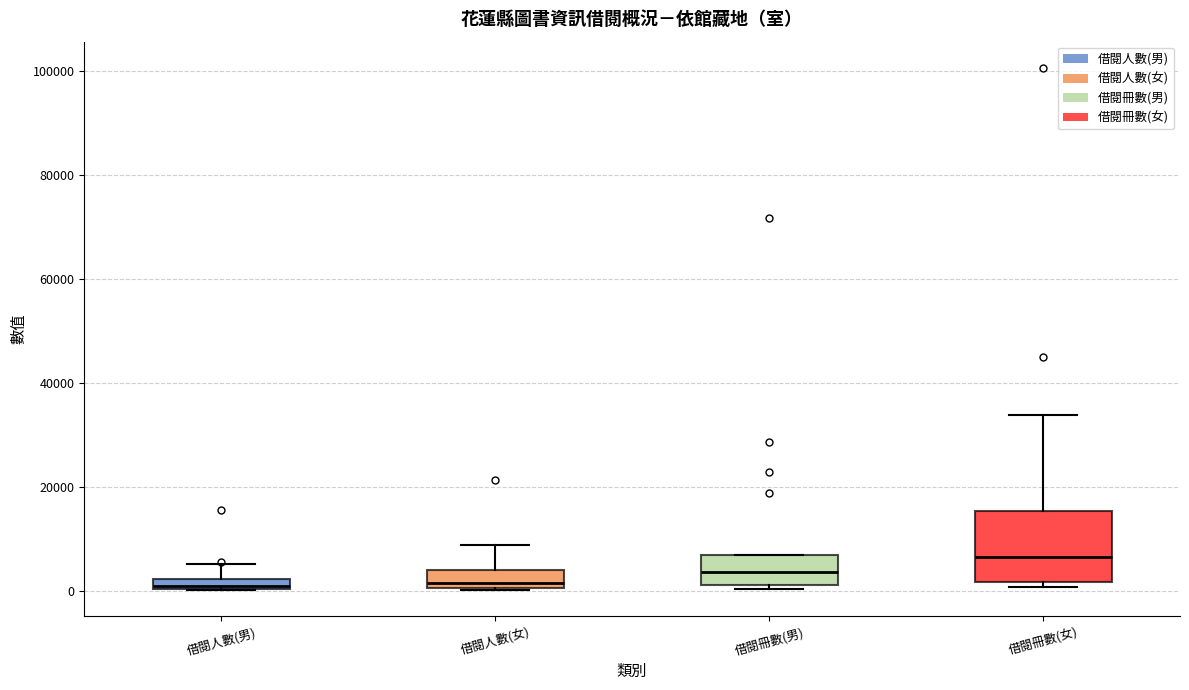

Where is the upper edge of the box for 借閱人數(男) on the y-axis? The values are not printed on the chart, so give them approximately, as read against the axis.

2000